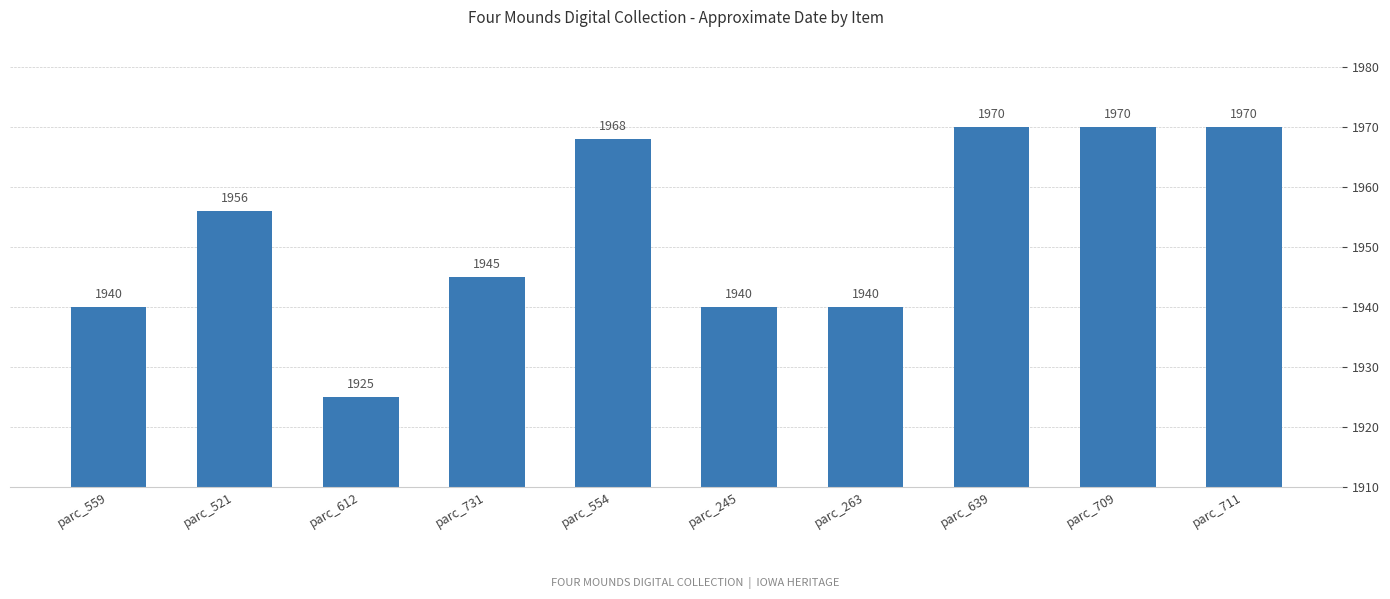

Which label corresponds to the smallest value in the chart?

parc_612